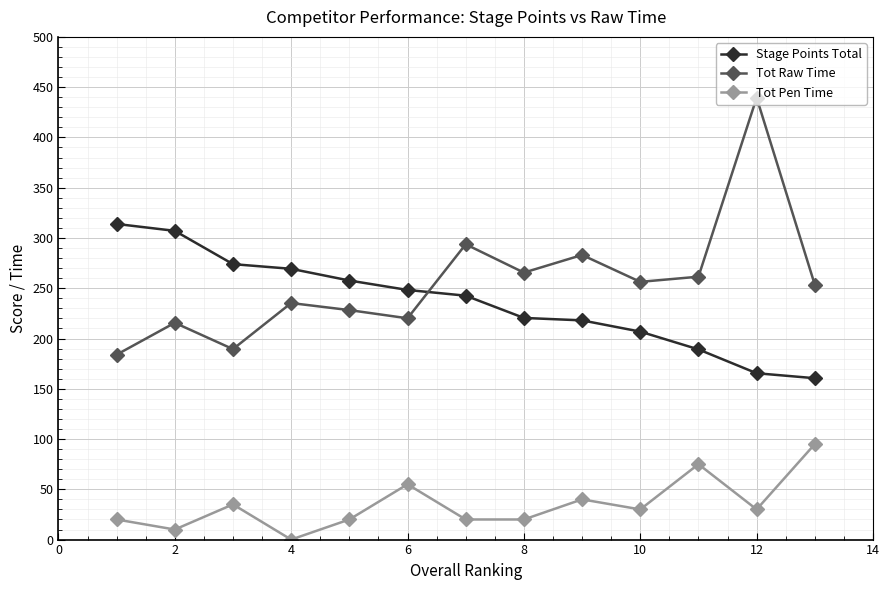

True or false: Stage Points Total and Tot Pen Time cross at least once.

False